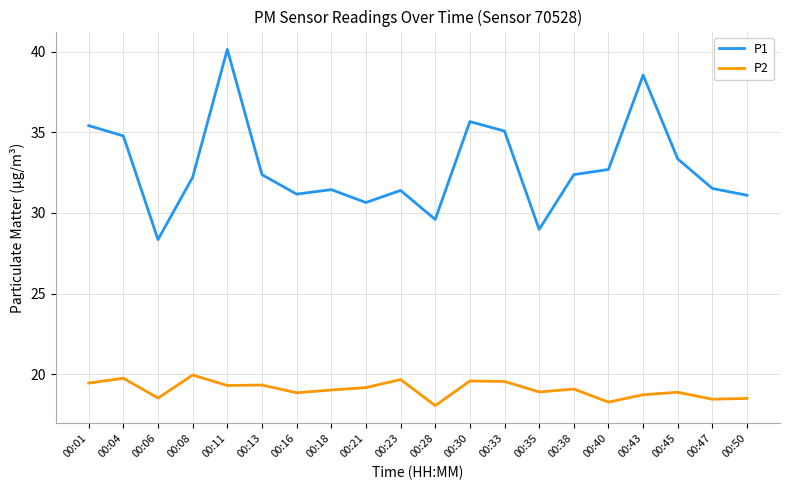

Does the chart have visible grid lines?

Yes